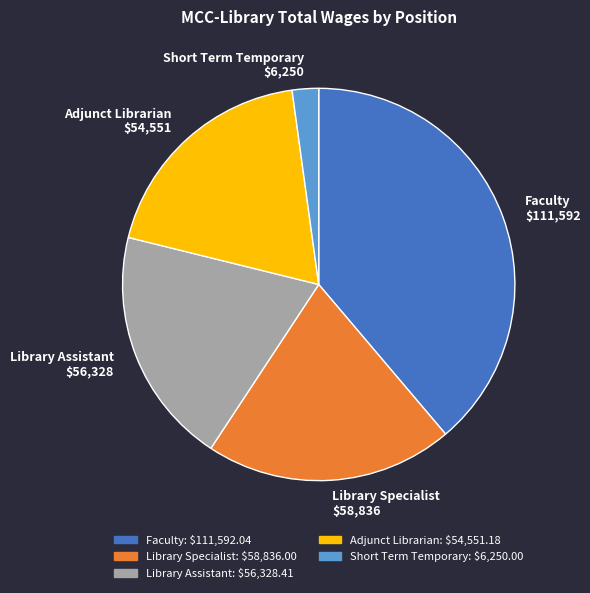

How many segments does this pie chart have?

5